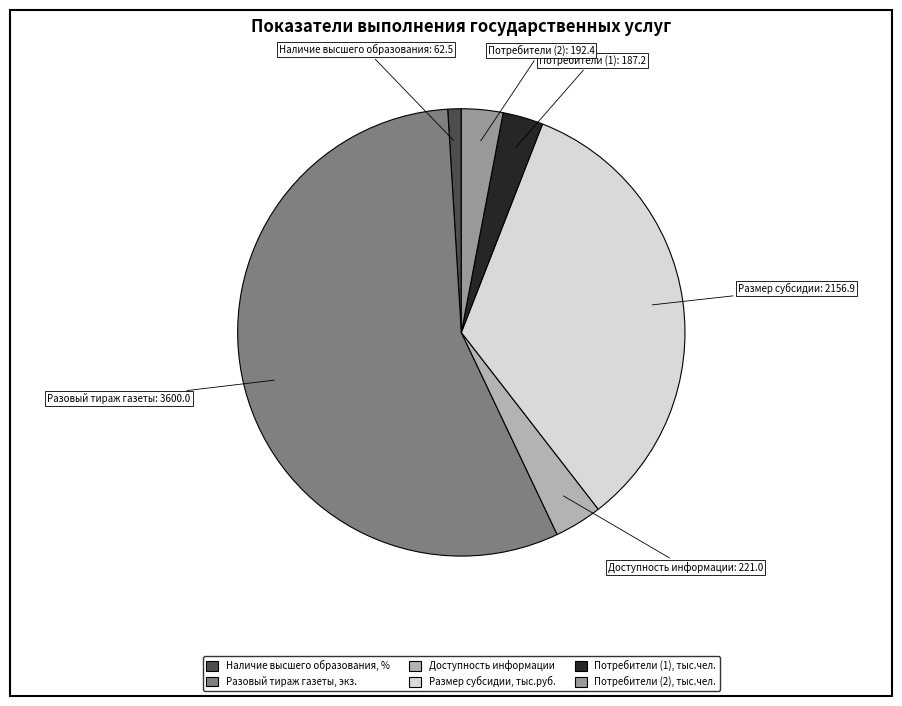

Is there a majority slice in this chart?

Yes